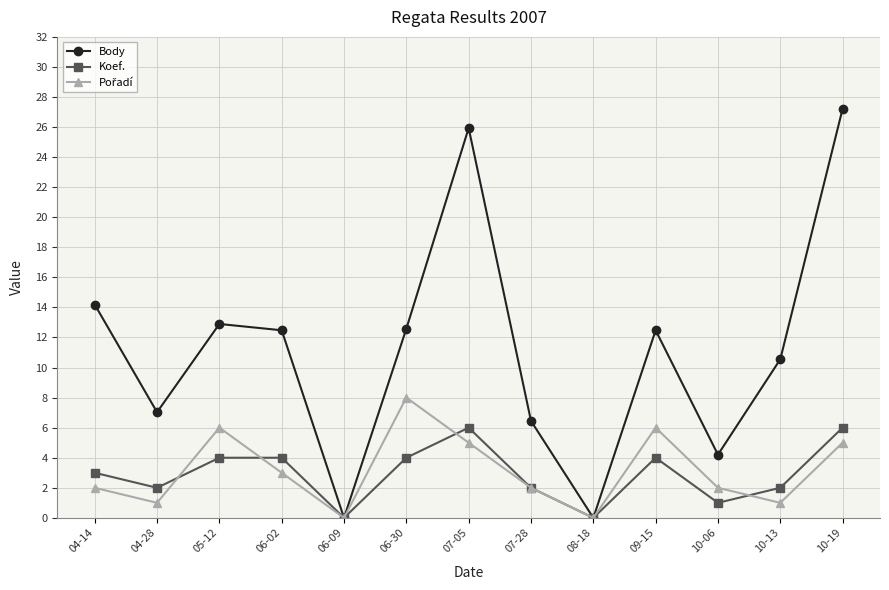

How many interior local valleys does the Body series have?

4